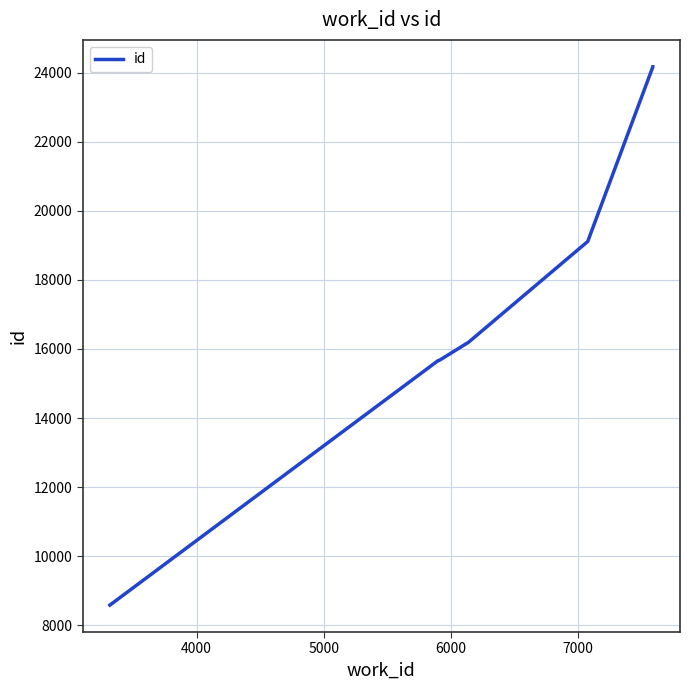

True or false: there are more than 0 points higher than both neighbors.

False